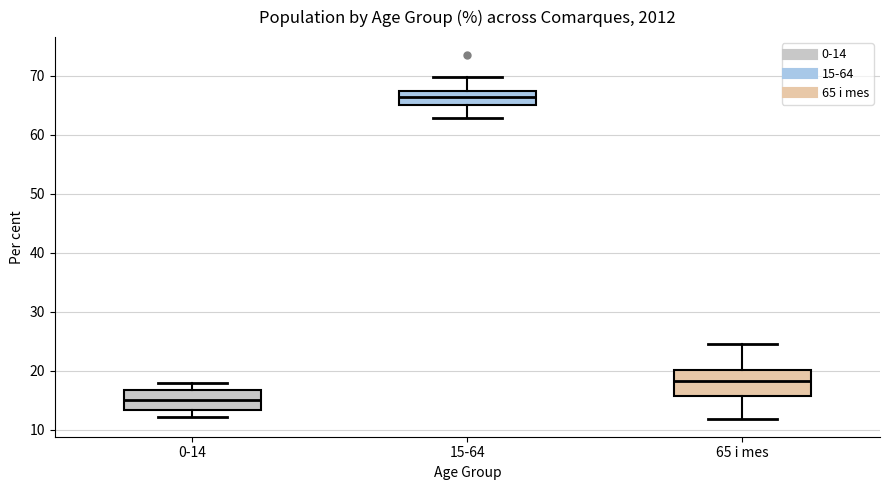

Which box has the lowest median line?

0-14